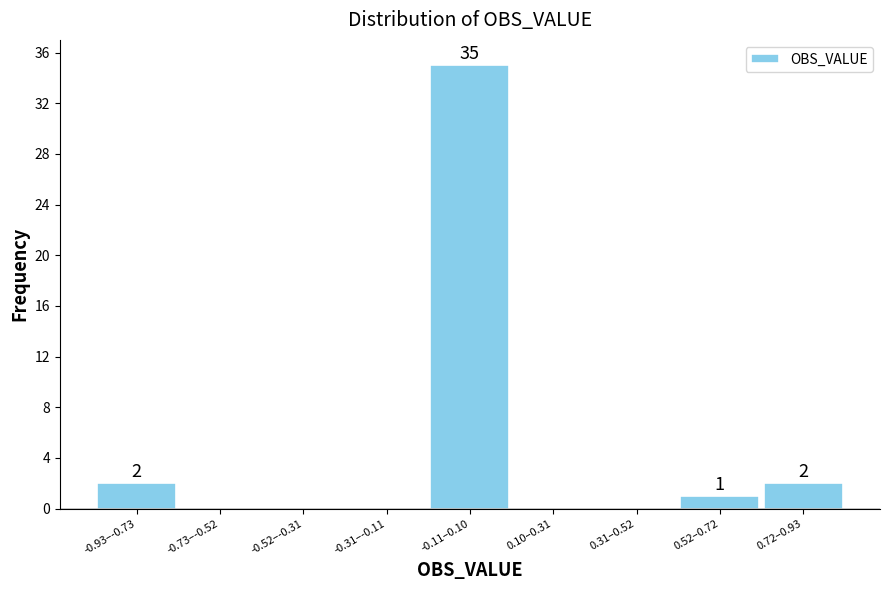

Reading left to right, transcribe all the data shown in this chart.

-0.93–-0.73=2	-0.73–-0.52=0	-0.52–-0.31=0	-0.31–-0.11=0	-0.11–0.10=35	0.10–0.31=0	0.31–0.52=0	0.52–0.72=1	0.72–0.93=2